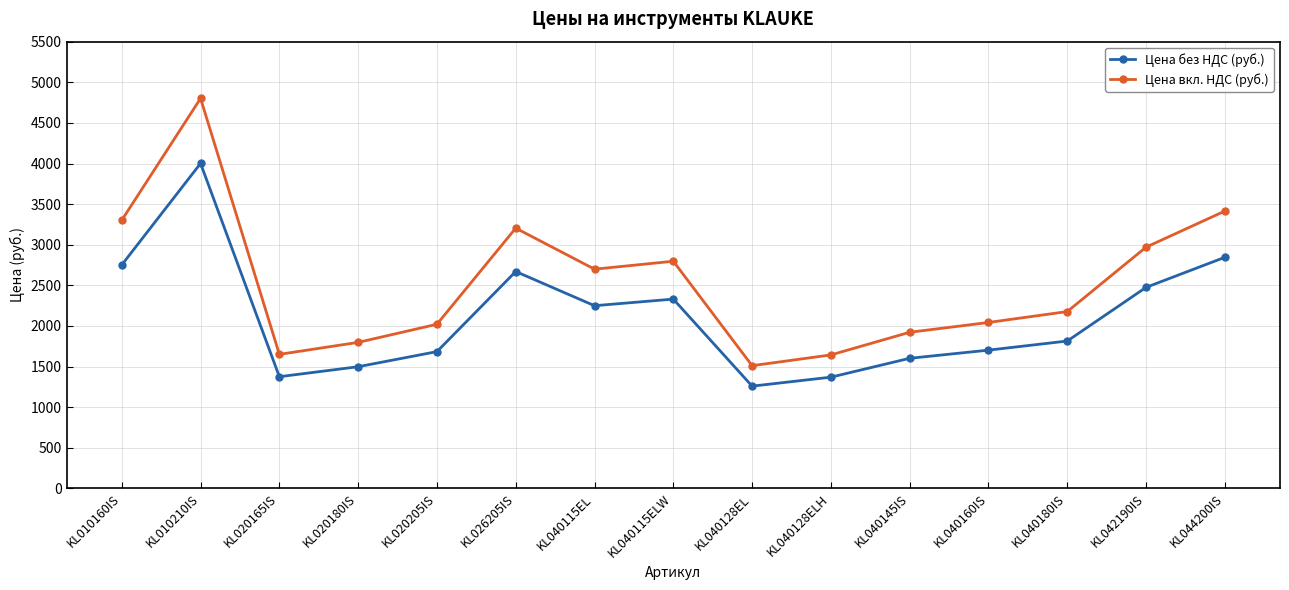

List the series in order of their peak value, lowest first.

Цена без НДС (руб.), Цена вкл. НДС (руб.)